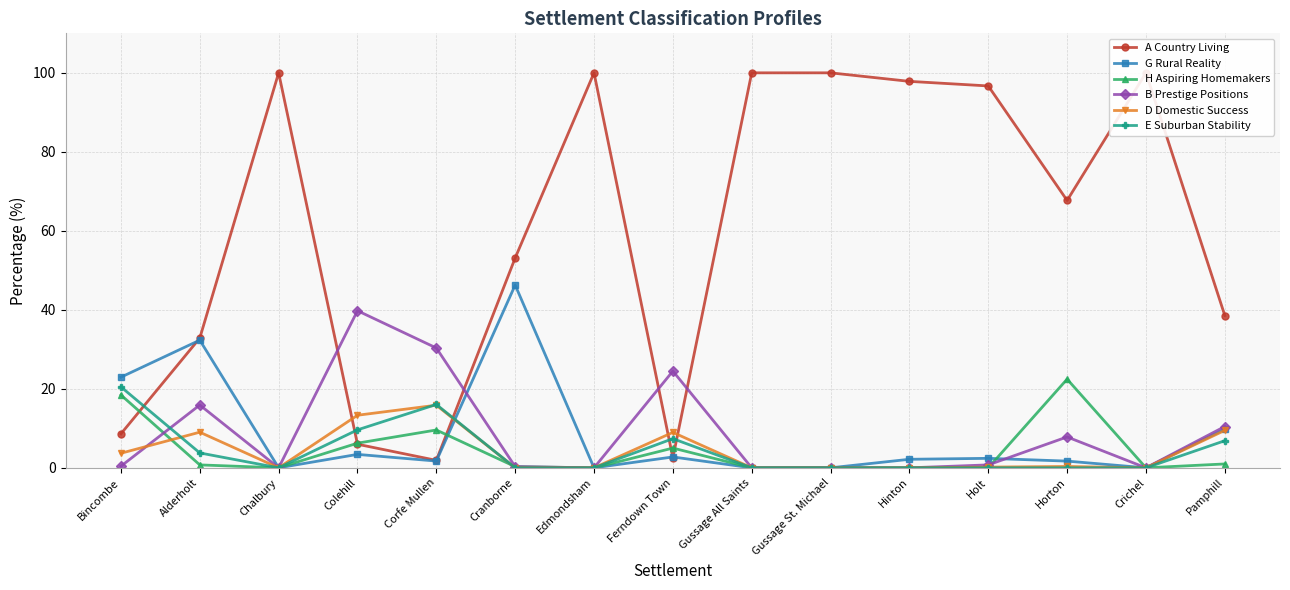

What is the value of the D Domestic Success point at the 13th from the left?

0.3